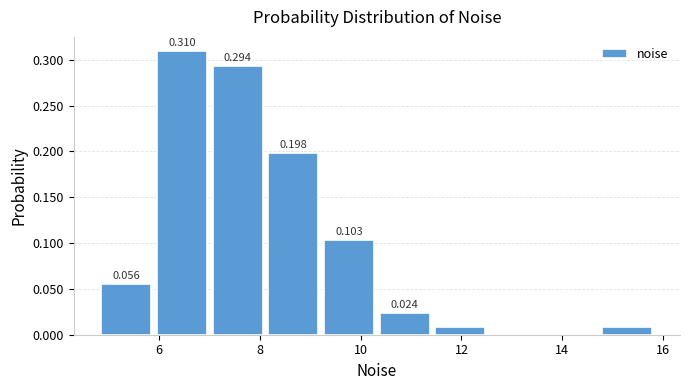

Over which range of the x-axis is the bar tallest?

6.0 to 7.0